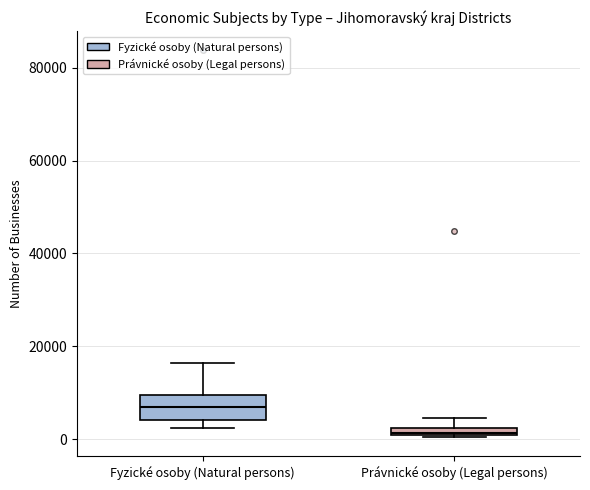

Which box is the tallest, from its lower edge to its upper edge?

Fyzické osoby (Natural persons)